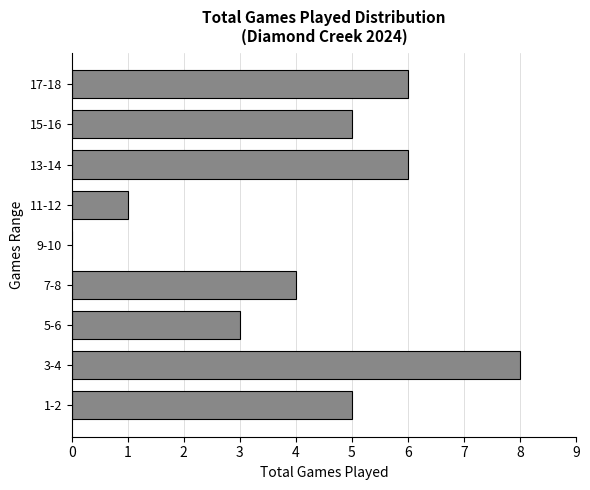

Reading bottom to top, what are all the values shown in this chart?

1-2=5	3-4=8	5-6=3	7-8=4	9-10=0	11-12=1	13-14=6	15-16=5	17-18=6